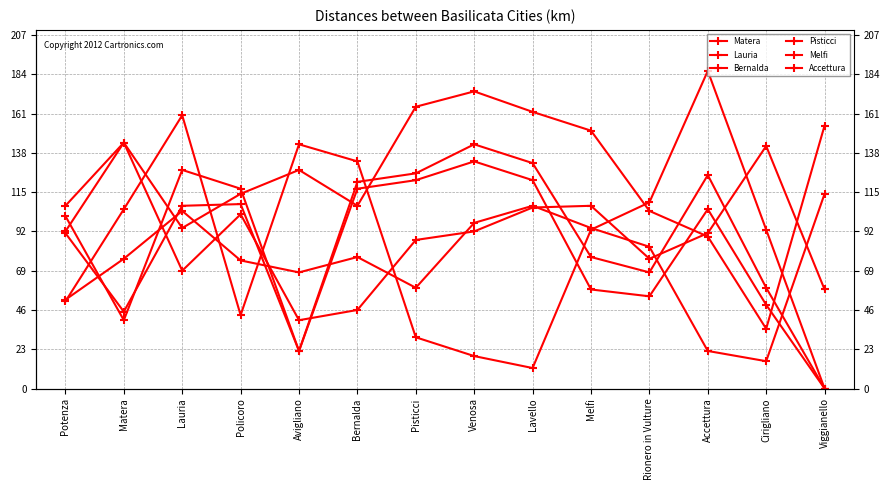

How many values in the Bernalda series are below 117?

7